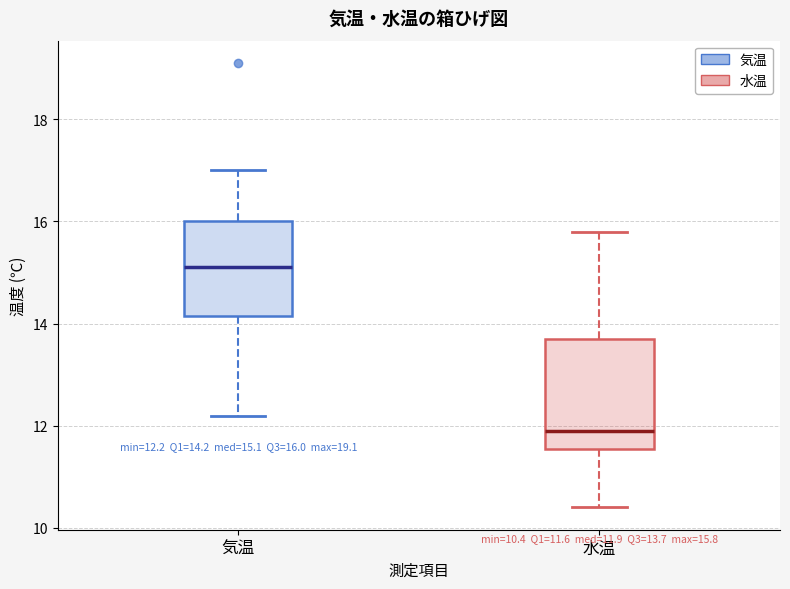

Which box is the tallest, from its lower edge to its upper edge?

水温